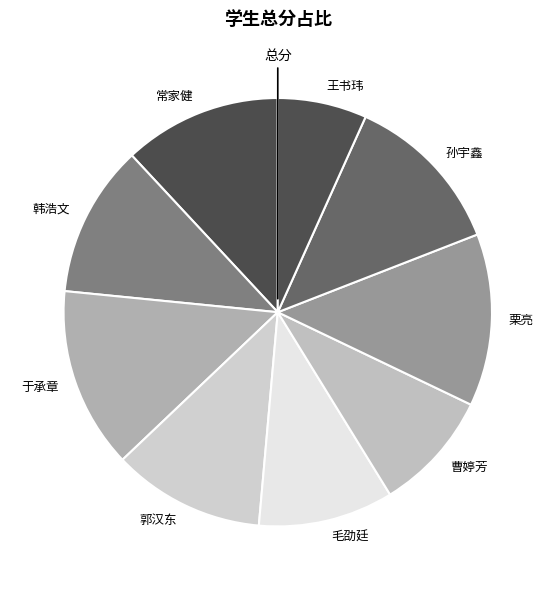

Does any single category account for the majority?

No